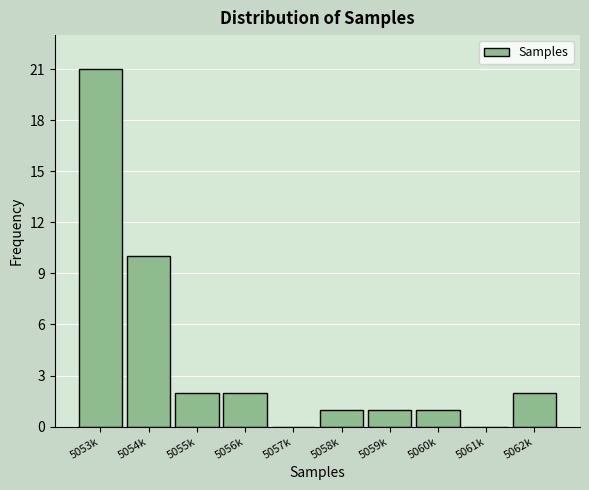

Reading left to right, extract all data points from this chart.

5053k=21	5054k=10	5055k=2	5056k=2	5057k=0	5058k=1	5059k=1	5060k=1	5061k=0	5062k=2